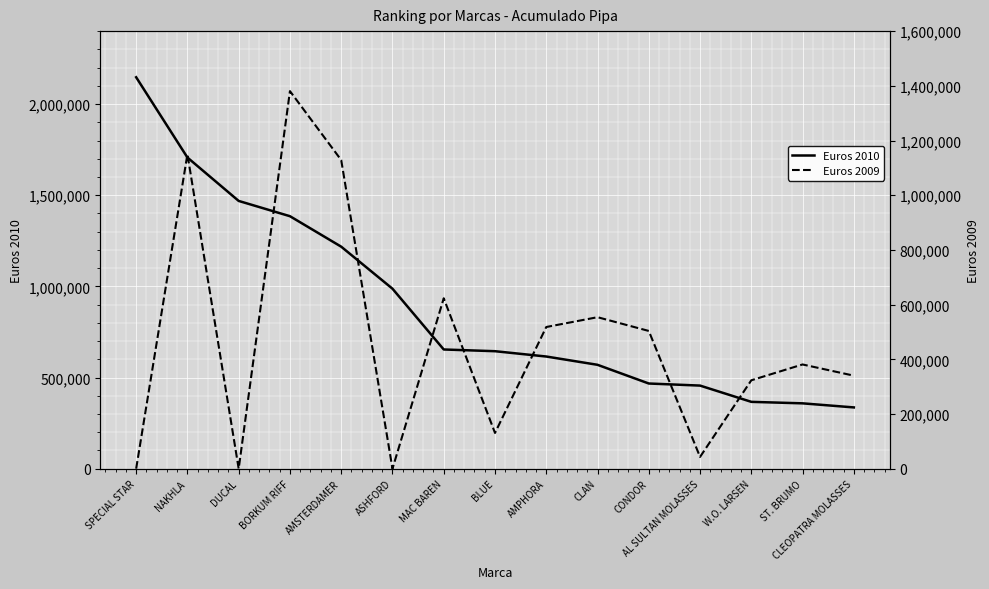

How many interior local peaks does the Euros 2009 series have?

5